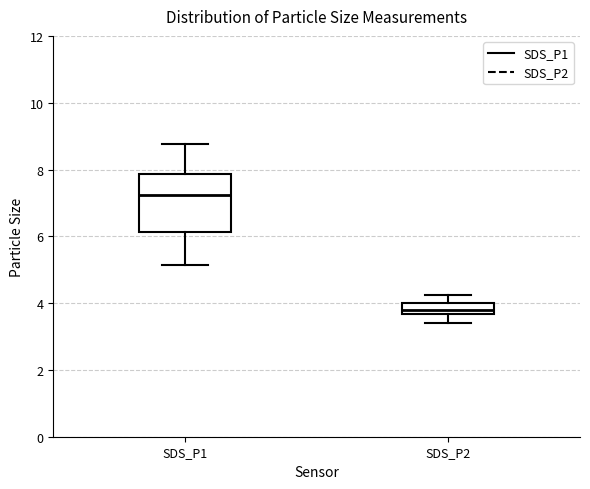

Which box has the lowest median line?

SDS_P2